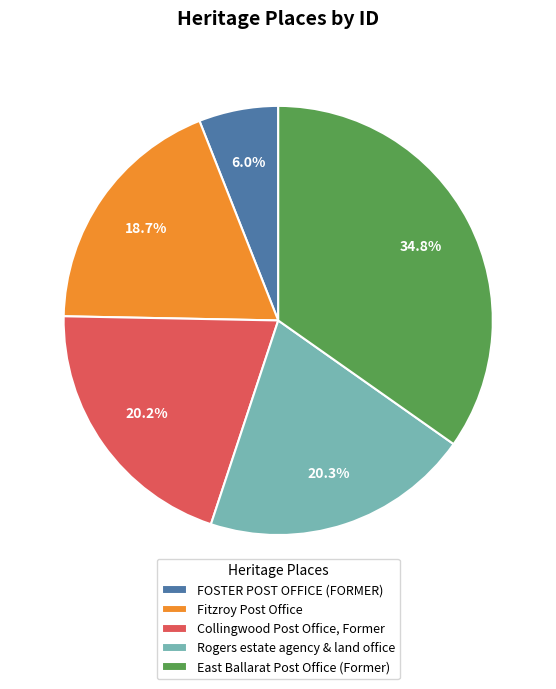

What is the largest slice in the pie chart?

East Ballarat Post Office (Former)